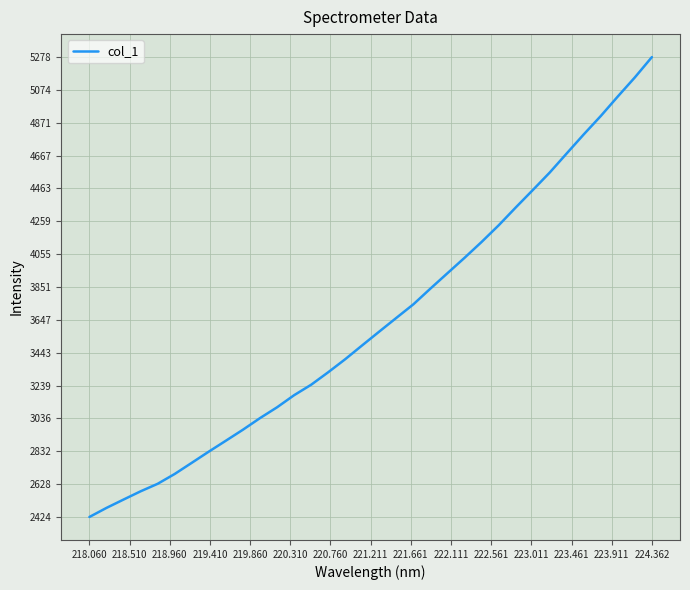

What is the greatest value displayed?

5278.4